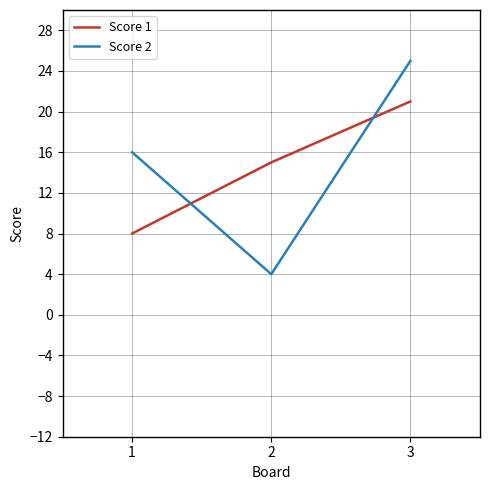

At 2, list the series in order from largest to smallest.

Score 1, Score 2